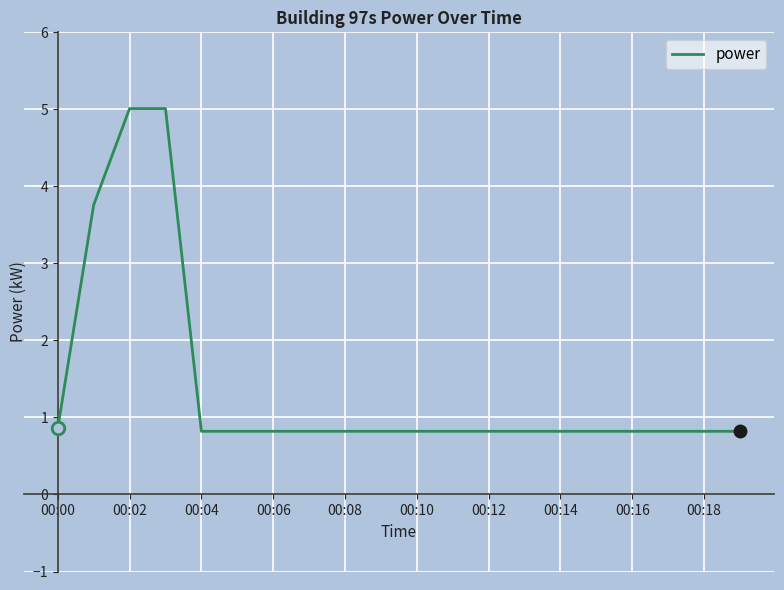

What is the difference between the maximum and minimum values?

4.2